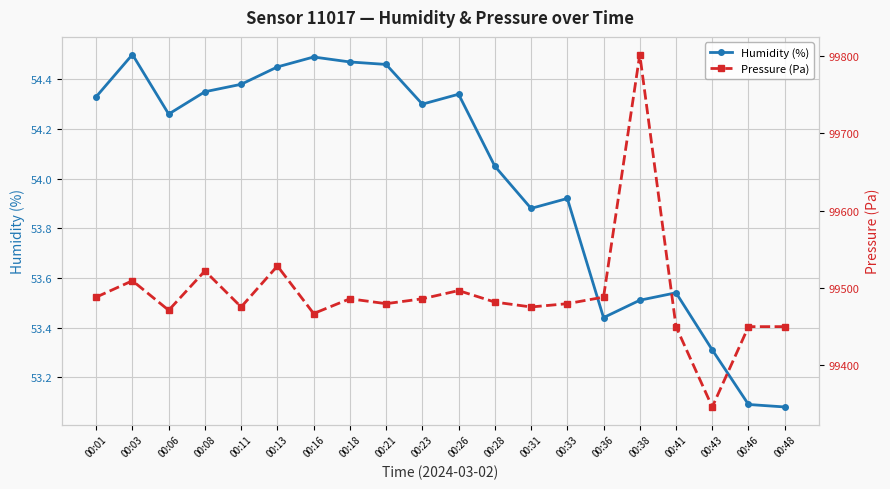

What value does the Humidity (%) series have at 00:38?

53.5